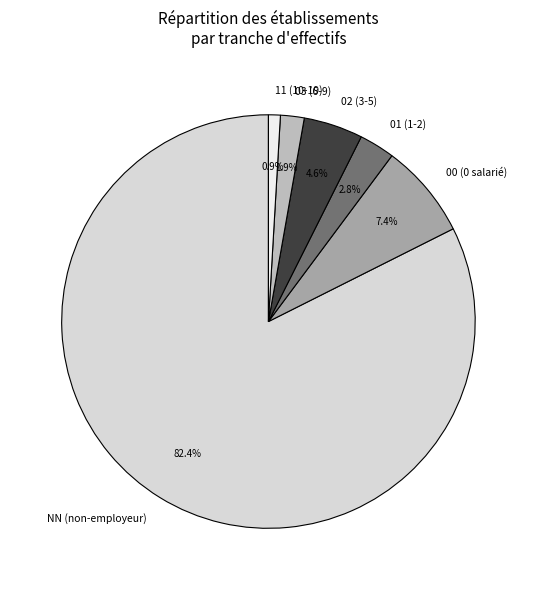

What percentage is the 11 slice, to the nearest percent?

1%